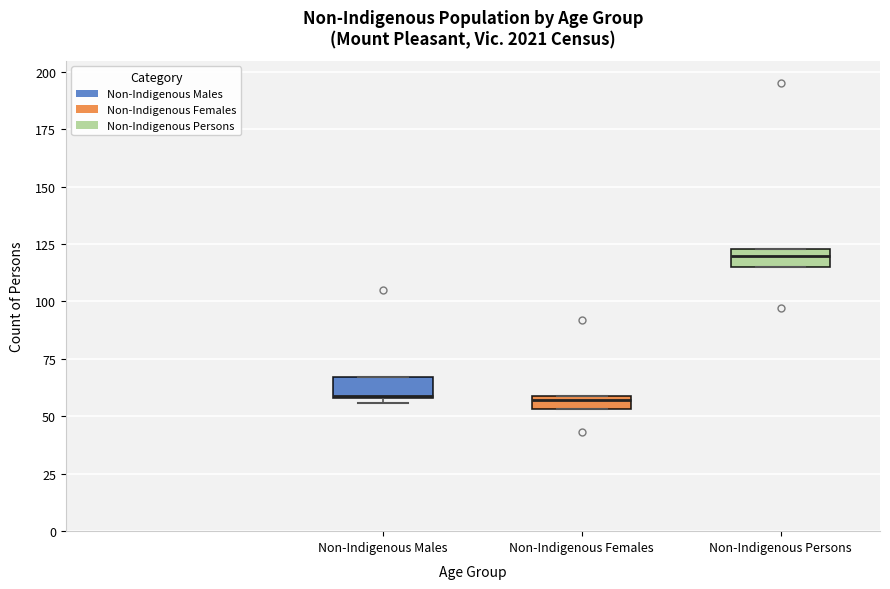

Where is the upper edge of the box for Non-Indigenous Persons on the y-axis? The values are not printed on the chart, so give them approximately, as read against the axis.

125